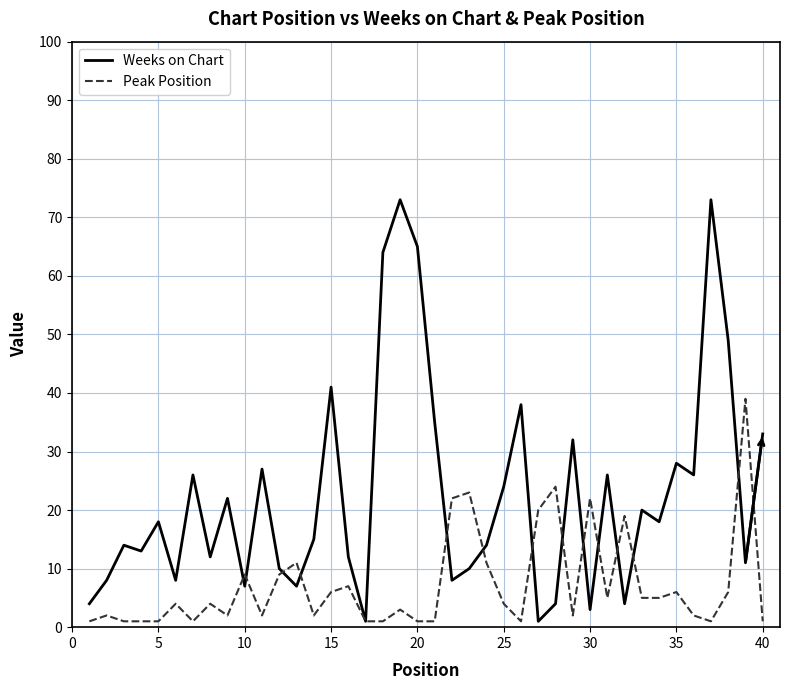

Which series has the largest range (max minus min)?

Weeks on Chart